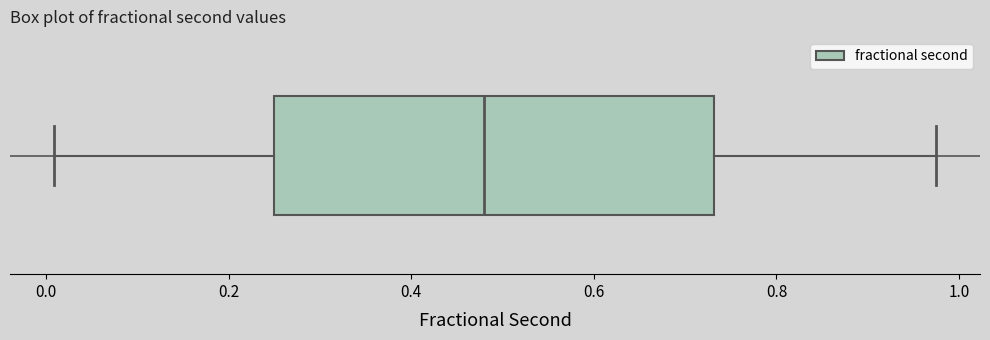

Where does the left whisker of the box end on the x-axis? The values are not printed on the chart, so give them approximately, as read against the axis.

0.00